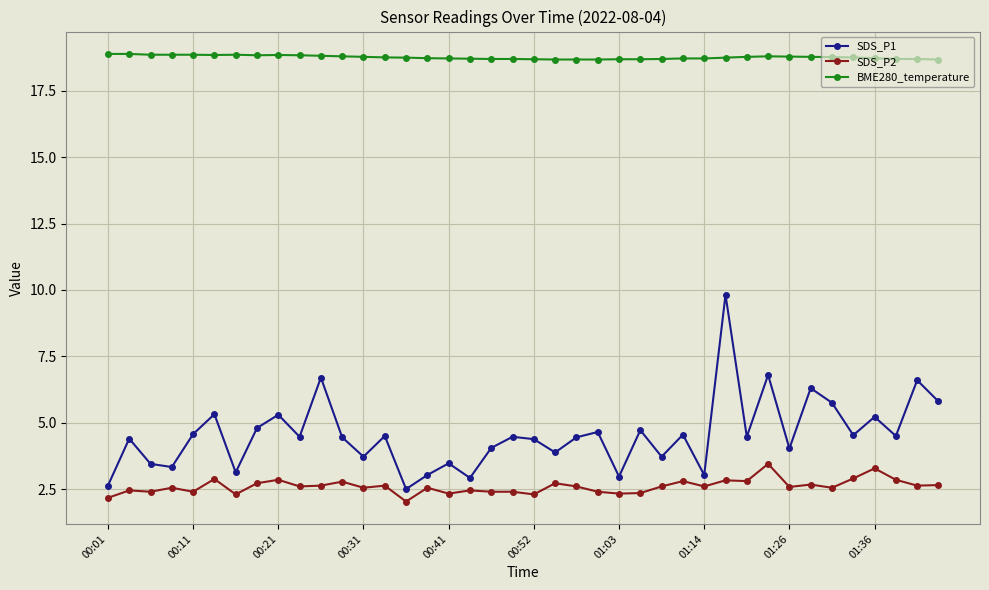

True or false: SDS_P2 has more than 1 interior local peaks.

True